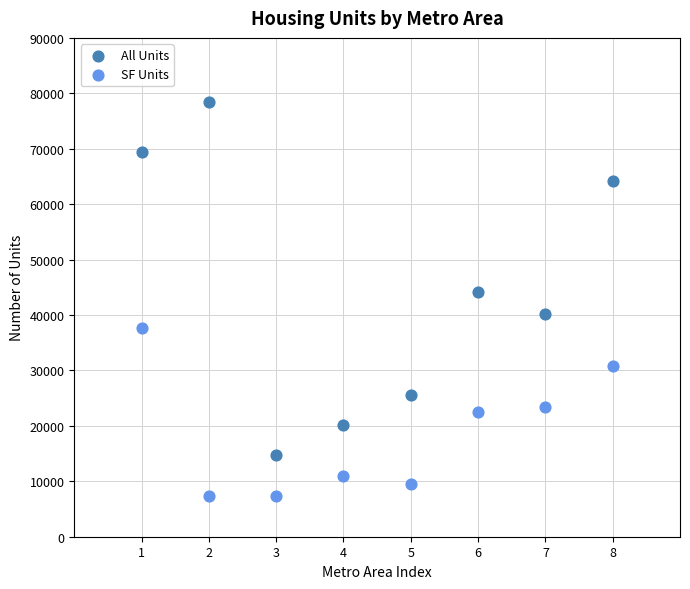

What are all the series names shown in the legend?

All Units, SF Units